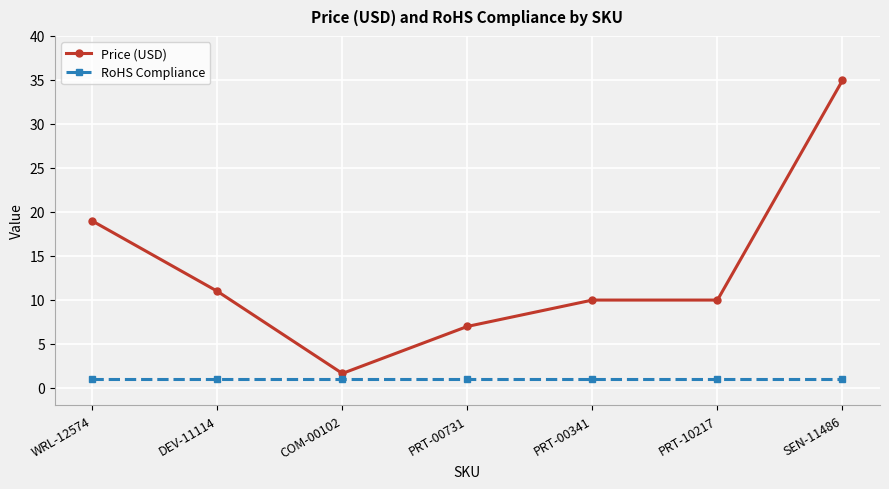

Rank the series at SEN-11486 from lowest to highest value.

RoHS Compliance, Price (USD)